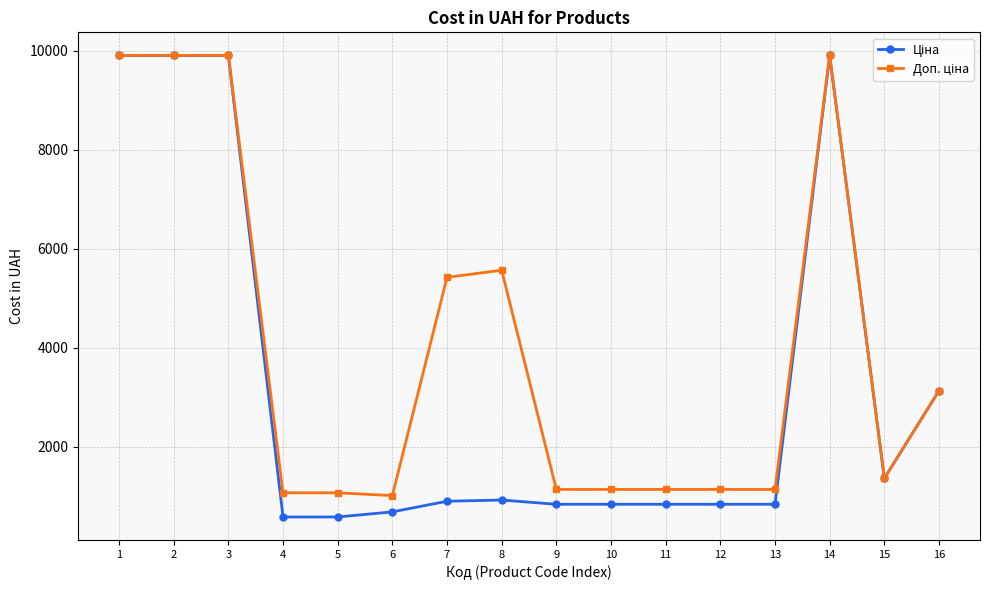

What is the total value across all series at 12?

1984.8